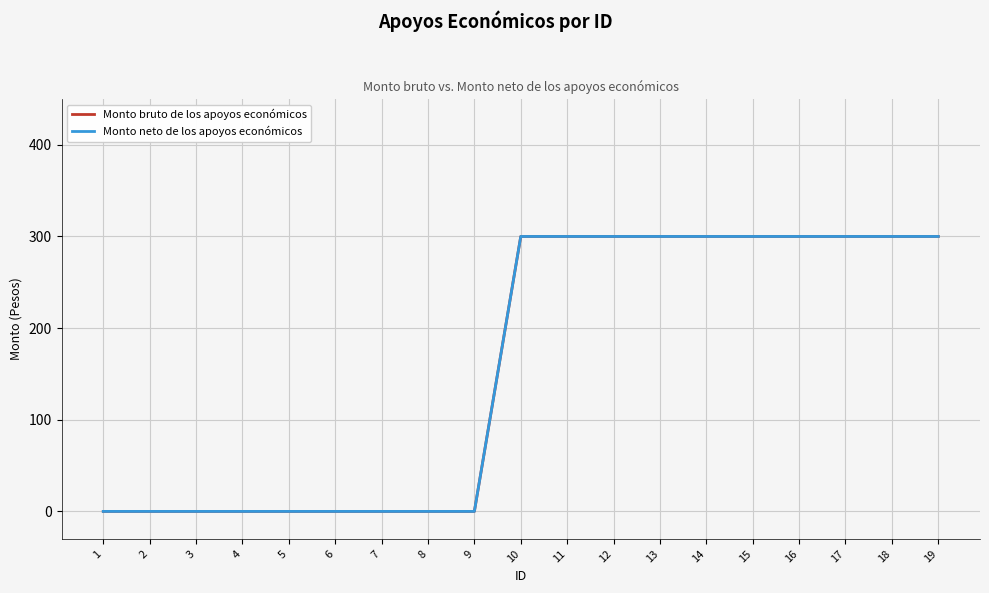

Reading left to right, what are all the values shown in this chart?

Monto bruto de los apoyos económicos: 0	0	0	0	0	0	0	0	0	300	300	300	300	300	300	300	300	300	300
Monto neto de los apoyos económicos: 0	0	0	0	0	0	0	0	0	300	300	300	300	300	300	300	300	300	300